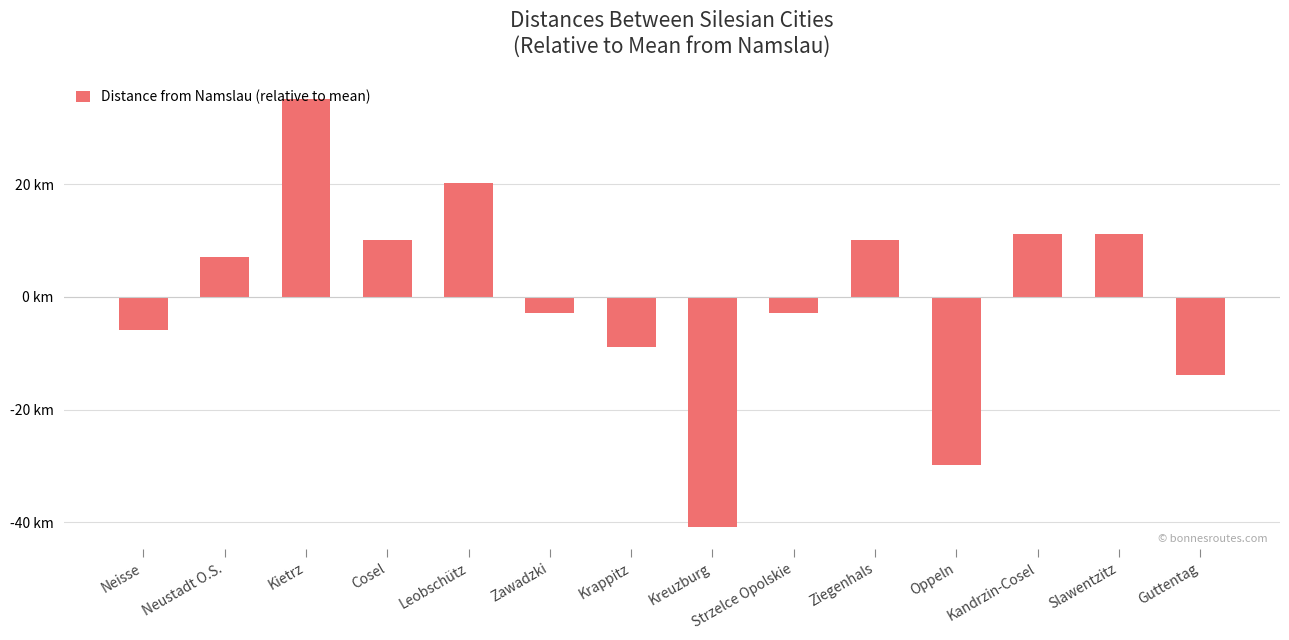

Is it true that the value at Zawadzki is -1.6?

False